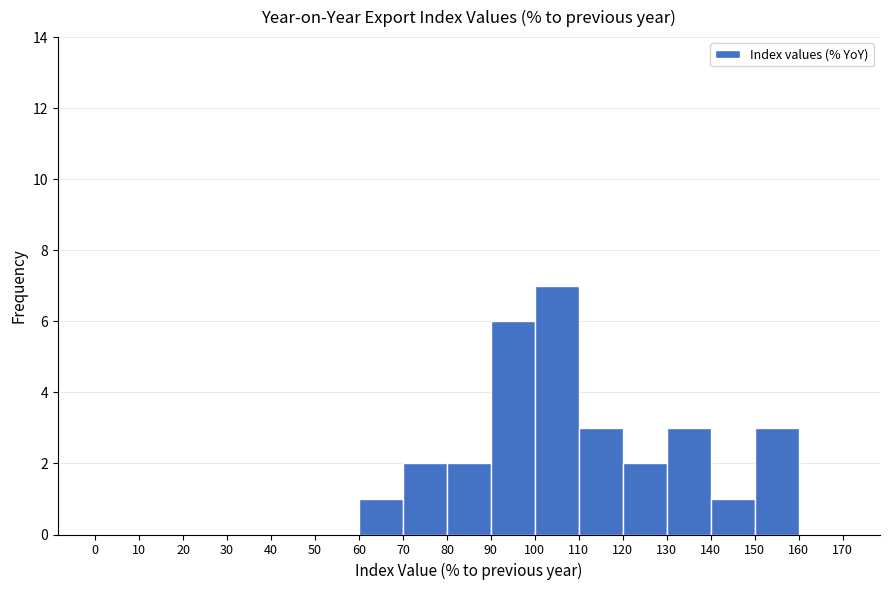

Reading left to right, list every bar in this chart as the range it spans on the x-axis followed by its height. The values are not printed on the chart, so give them approximately, as read against the axis.

0 to 10: 0
10 to 20: 0
20 to 30: 0
30 to 40: 0
40 to 50: 0
50 to 60: 0
60 to 70: 1
70 to 80: 2
80 to 90: 2
90 to 100: 6
100 to 110: 7
110 to 120: 3
120 to 130: 2
130 to 140: 3
140 to 150: 1
150 to 160: 3
160 to 170: 0